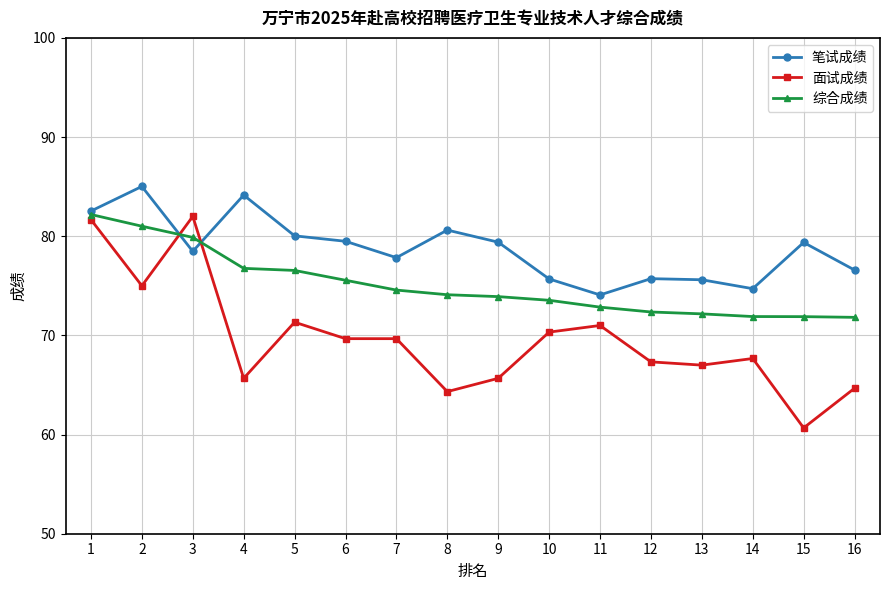

At which label does 面试成绩 first exceed 69?

1